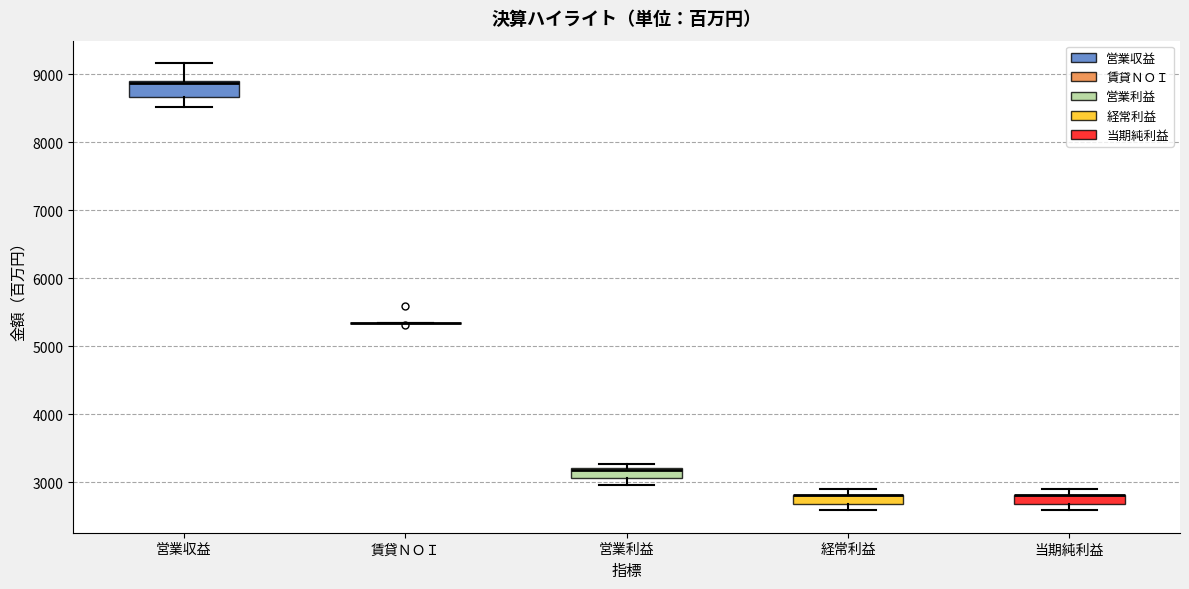

Comparing the boxes themselves (not the whiskers), which one is the tallest?

営業収益